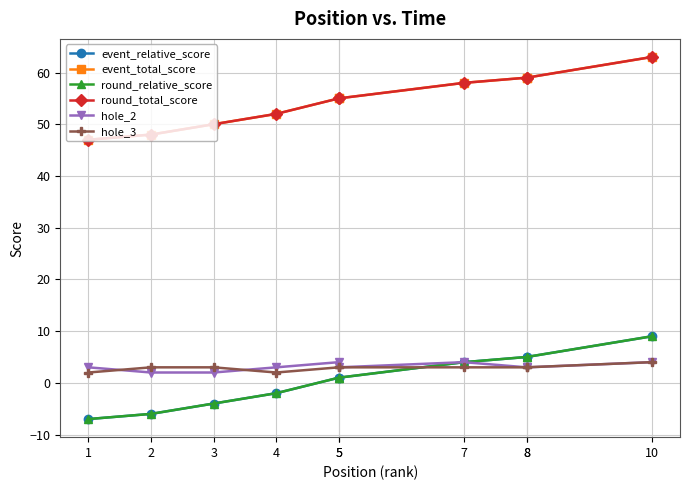

The value of round_relative_score at 2 is -2. True or false?

False